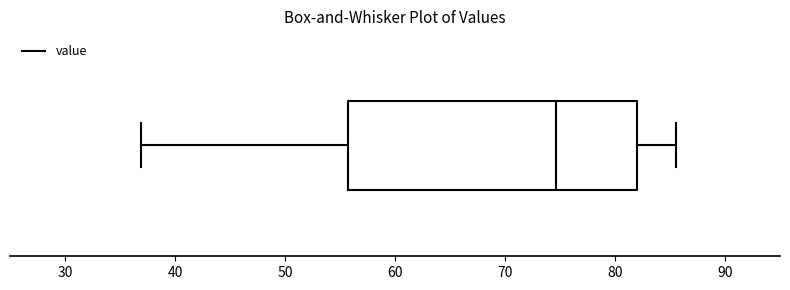

Transcribe this box plot: give where the median line is, the range the box spans, and where the two whiskers end, as read against the x-axis. The values are not printed on the chart, so give them approximately, as read against the axis.

median 75, box 56 to 82, whiskers 37 to 86